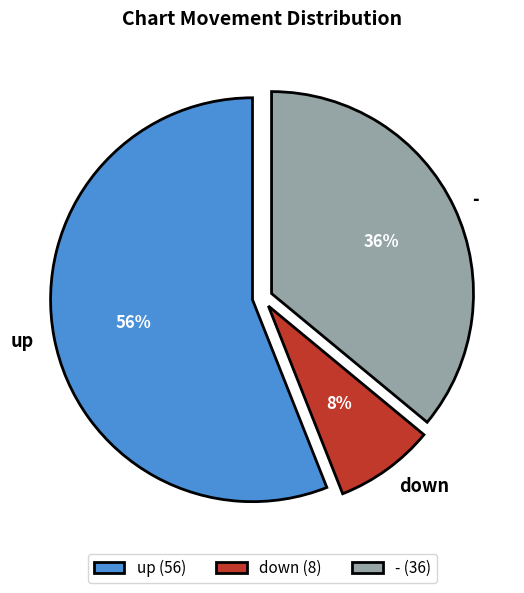

Which slice is the largest?

up